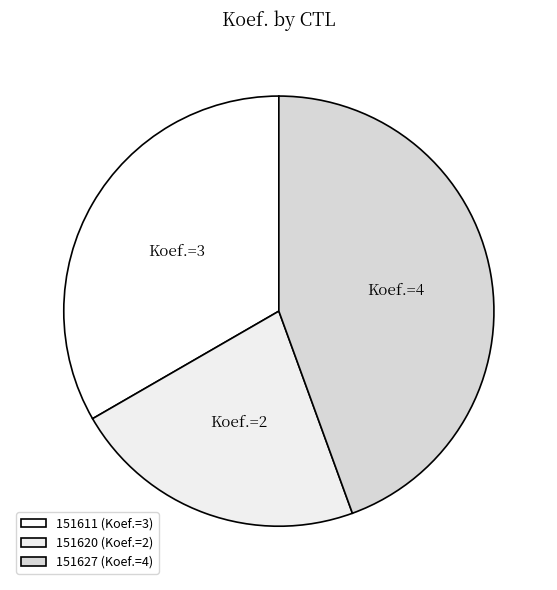

Count the number of slices in the pie.

3